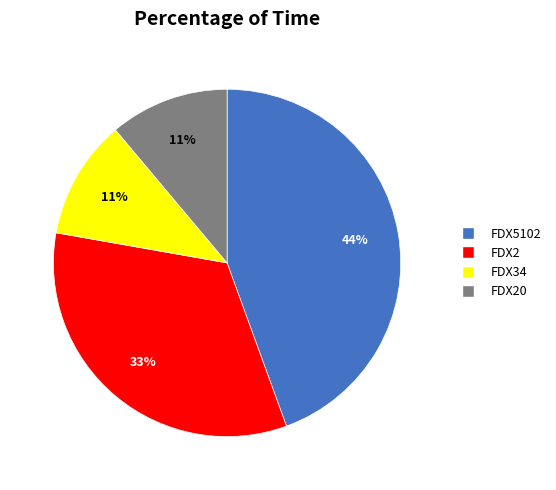

To the nearest percent, what is the difference between the largest and smallest slice percentages?

33%